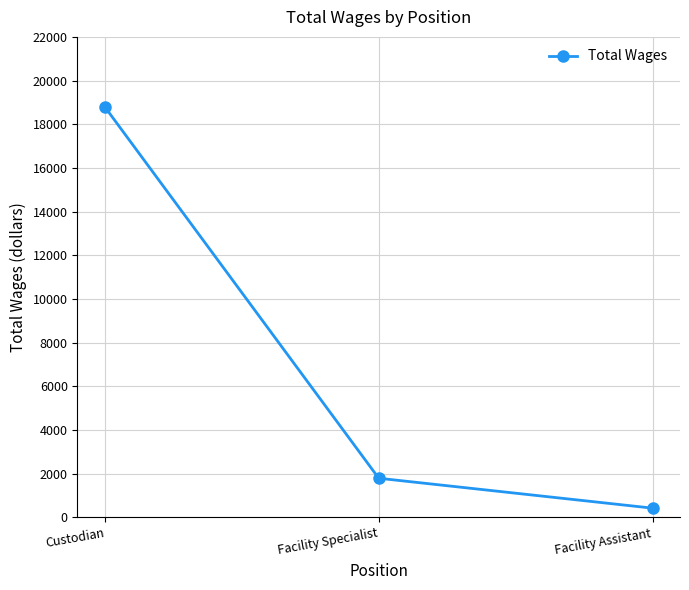

How many lines are shown in the chart?

1